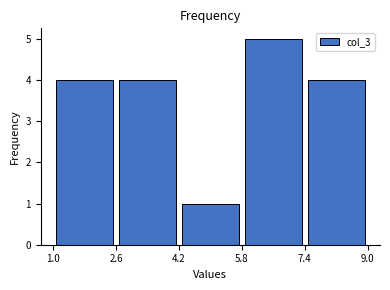

What is the height of the bar covering 2.6 to 4.2 on the x-axis? The values are not printed on the chart, so give them approximately, as read against the axis.

4